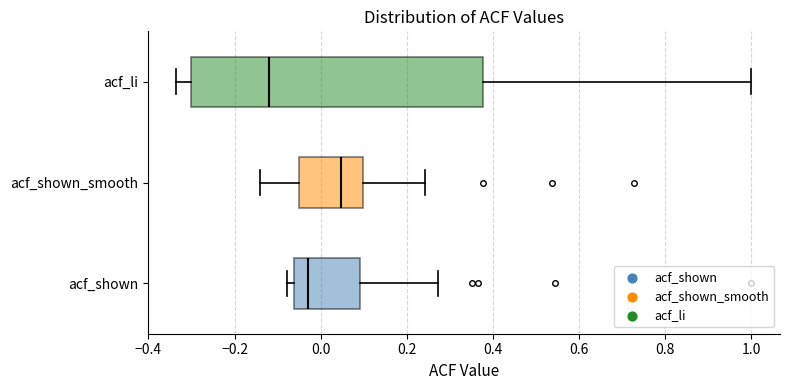

Reading bottom to top, read every box against the x-axis: the position of its median line, the range the box covers, and the ends of its whiskers. The values are not printed on the chart, so give them approximately, as read against the axis.

acf_shown: median -0.04, box -0.06 to 0.10, whiskers -0.08 to 0.28
acf_shown_smooth: median 0.04, box -0.06 to 0.10, whiskers -0.14 to 0.24
acf_li: median -0.12, box -0.30 to 0.38, whiskers -0.34 to 1.00